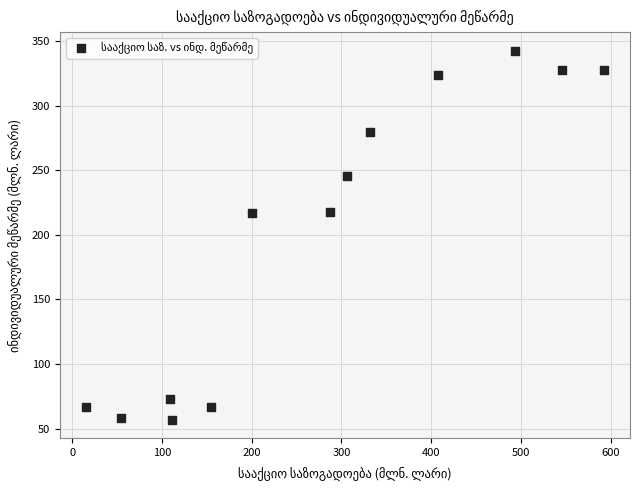

What is the range of X values (max minus min)?

577.1